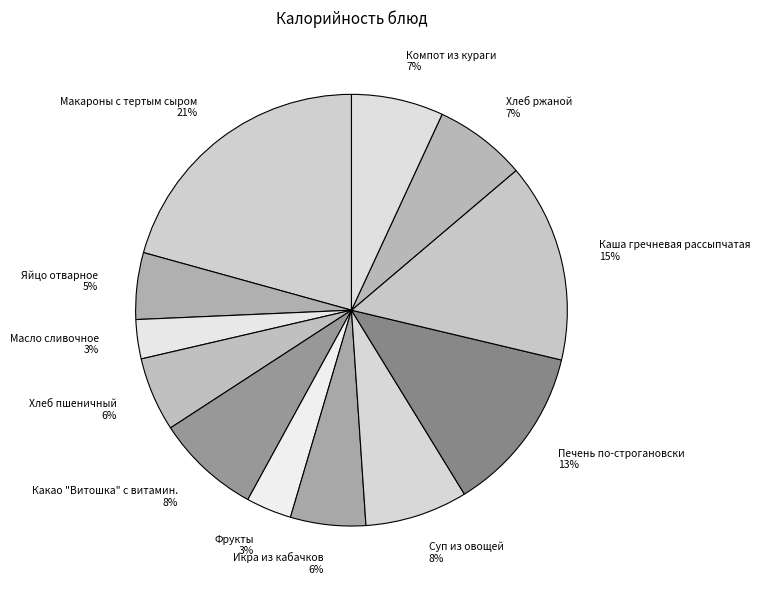

Which slice is the largest?

Макароны с тертым сыром